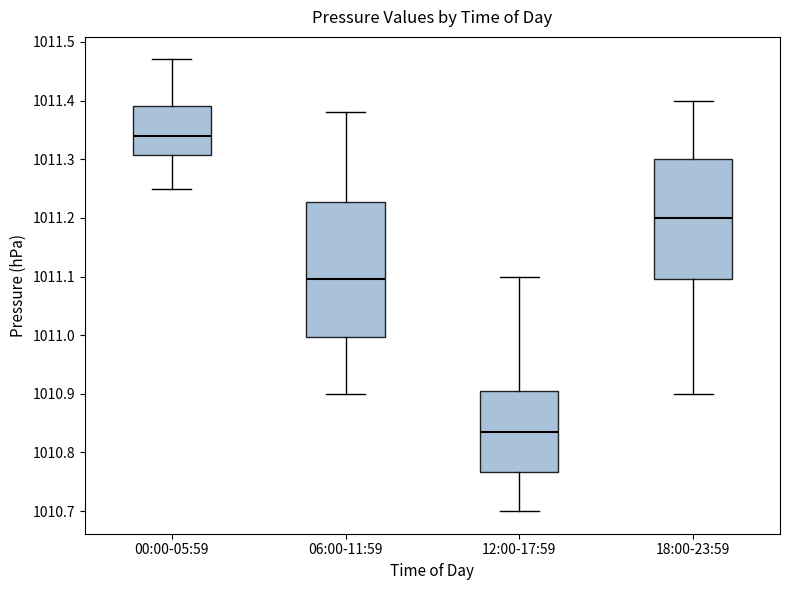

Reading left to right, read every box against the y-axis: the position of its median line, the range the box covers, and the ends of its whiskers. The values are not printed on the chart, so give them approximately, as read against the axis.

00:00-05:59: median 1011.34, box 1011.31 to 1011.39, whiskers 1011.25 to 1011.47
06:00-11:59: median 1011.10, box 1011.00 to 1011.23, whiskers 1010.90 to 1011.38
12:00-17:59: median 1010.84, box 1010.77 to 1010.91, whiskers 1010.70 to 1011.10
18:00-23:59: median 1011.20, box 1011.10 to 1011.30, whiskers 1010.90 to 1011.40